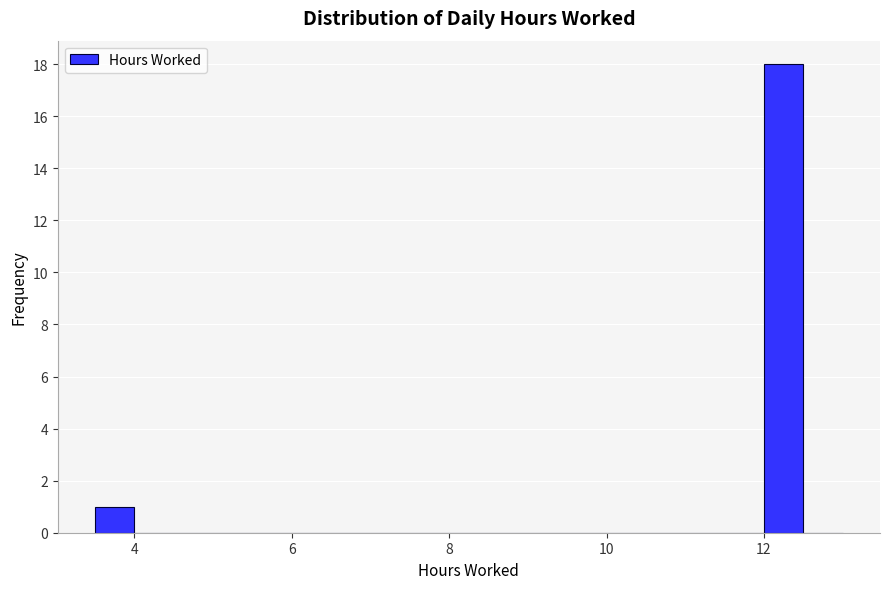

Around what value on the x-axis is the tallest bar? Give the approximate position of its centre, as read against the axis.

12.2